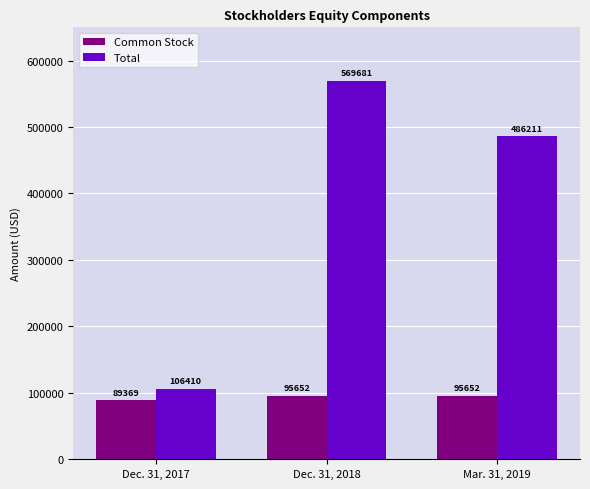

Which series changed the most between Dec. 31, 2017 and Dec. 31, 2018?

Total